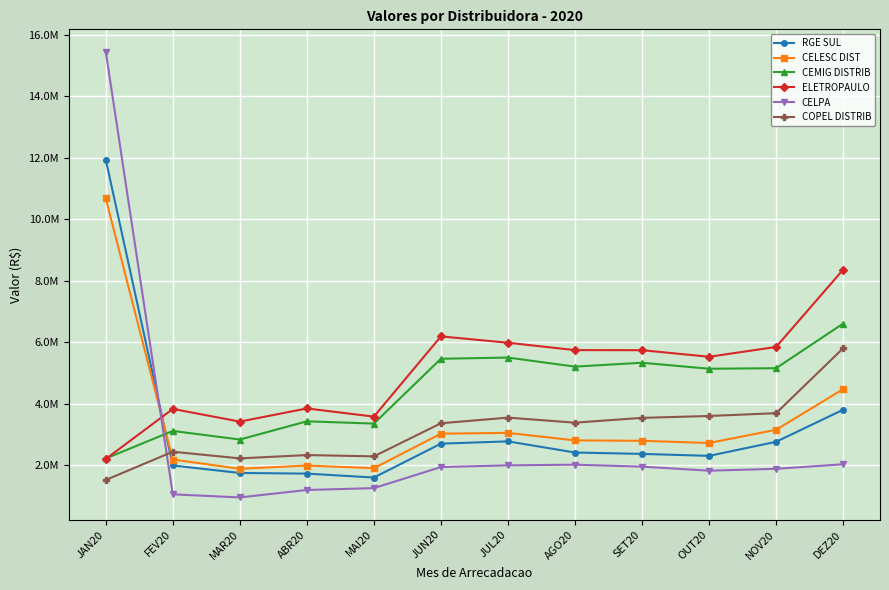

True or false: CELPA has a value of 3449186.3 at DEZ20.

False